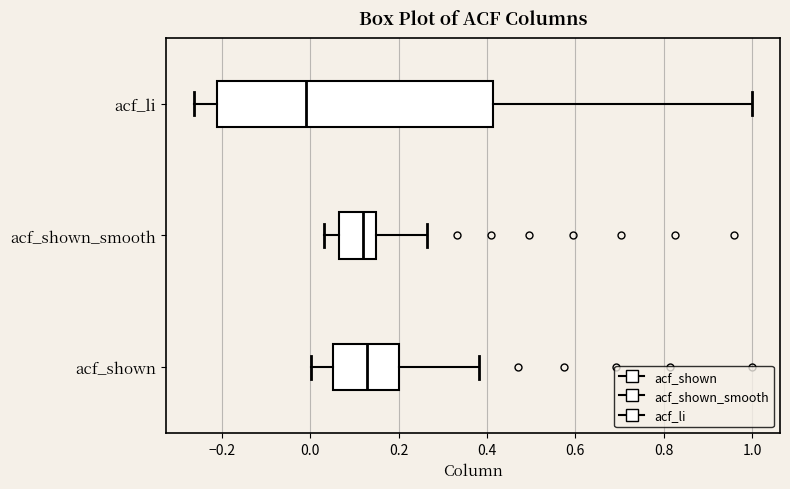

Where does the median line of the box for acf_shown sit on the x-axis? The values are not printed on the chart, so give them approximately, as read against the axis.

0.12